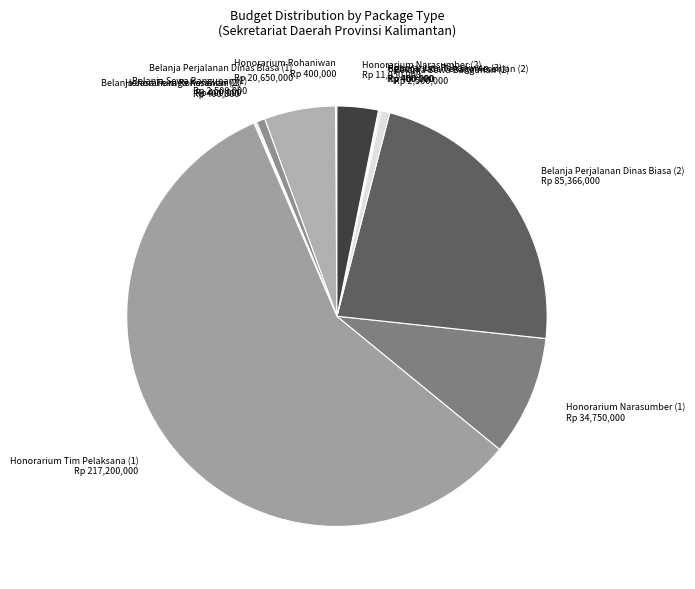

True or false: Honorarium Tim Pelaksana (1) Rp 217,200,000 accounts for 58% of the total.

True